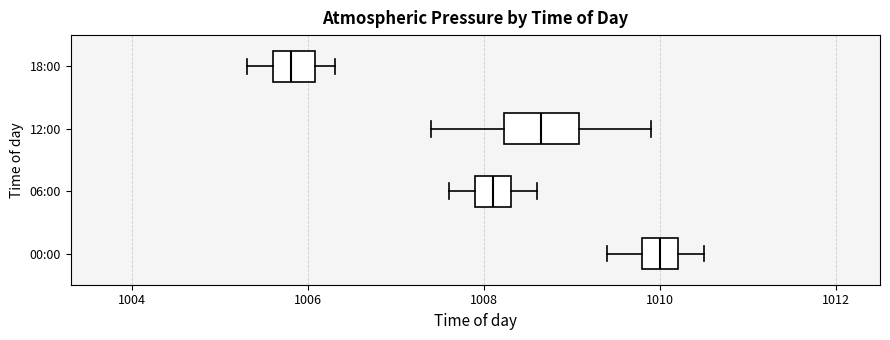

Where does the median line of the box for 00:00 sit on the x-axis? The values are not printed on the chart, so give them approximately, as read against the axis.

1010.0